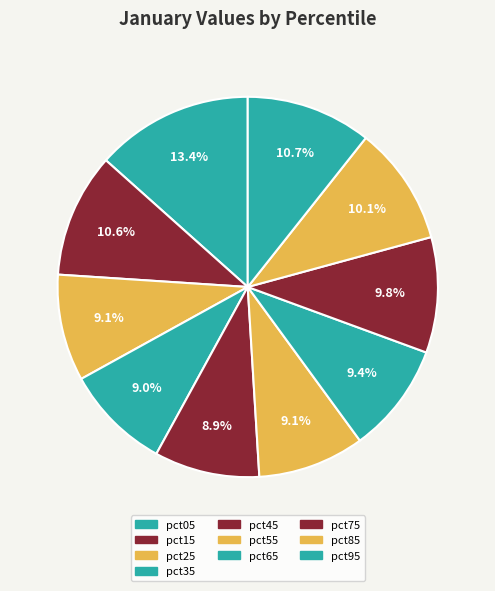

What is the largest slice in the pie chart?

pct05